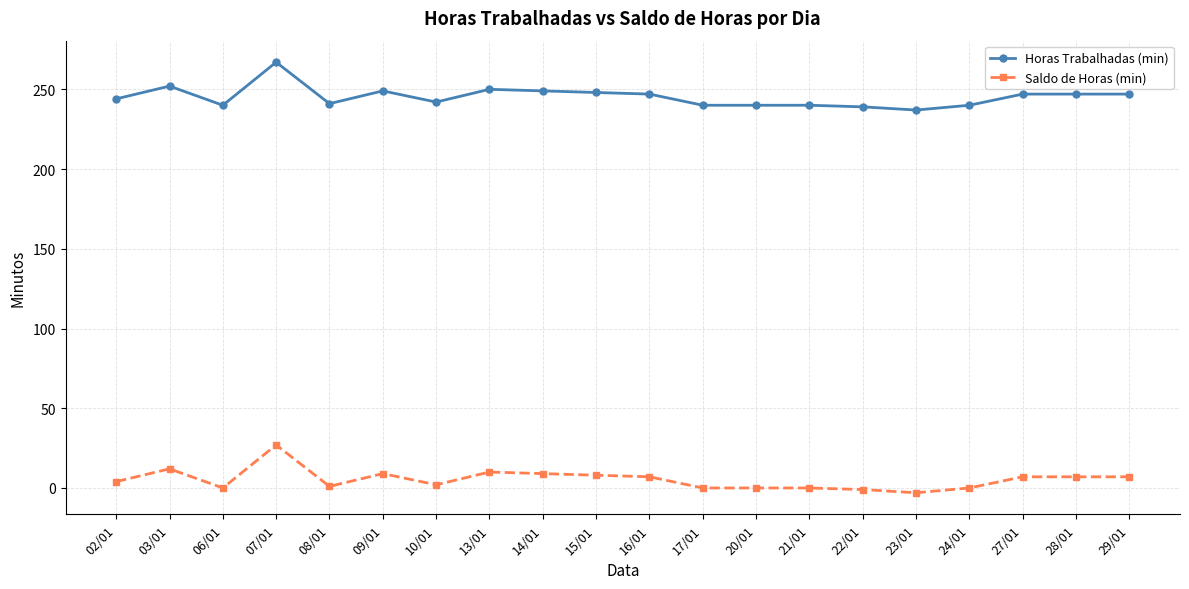

At which category does Horas Trabalhadas (min) reach its first local peak?

03/01